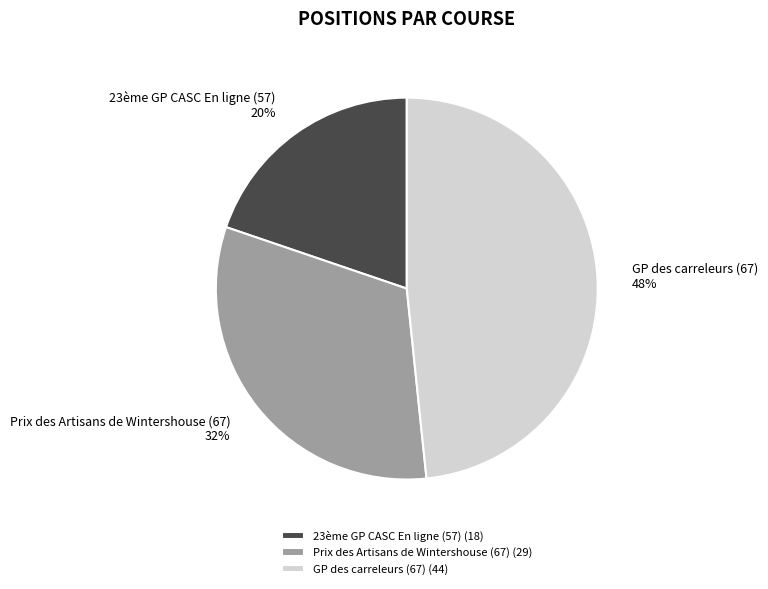

Is there any slice that represents more than half of the pie?

No